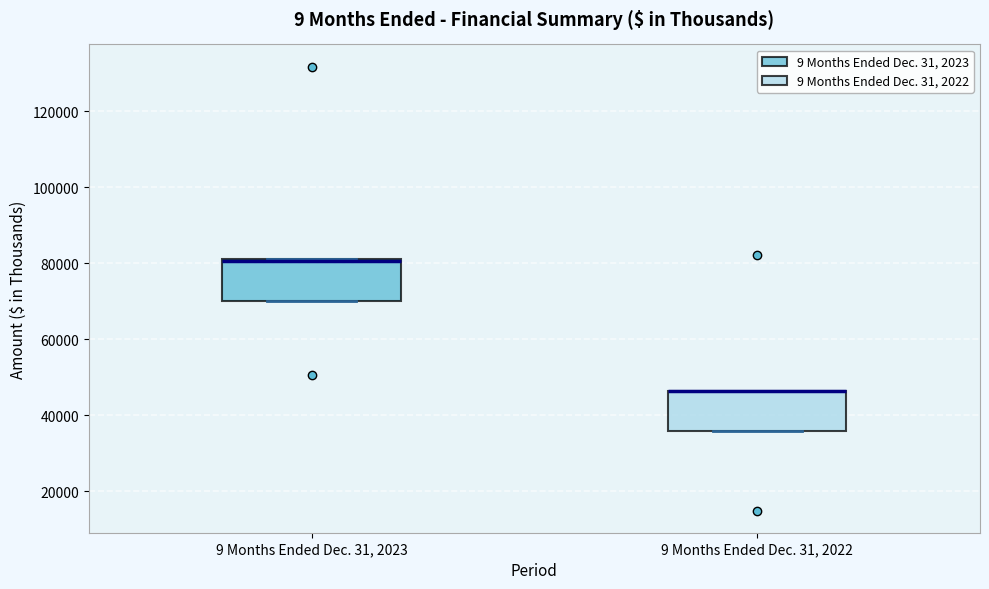

Reading left to right, read every box against the y-axis: the position of its median line, the range the box covers, and the ends of its whiskers. The values are not printed on the chart, so give them approximately, as read against the axis.

9 Months Ended Dec. 31, 2023: median 80000, box 70000 to 82000, whiskers 70000 to 82000
9 Months Ended Dec. 31, 2022: median 46000 (drawn on the box's upper edge), box 36000 to 46000, whiskers 36000 to 46000